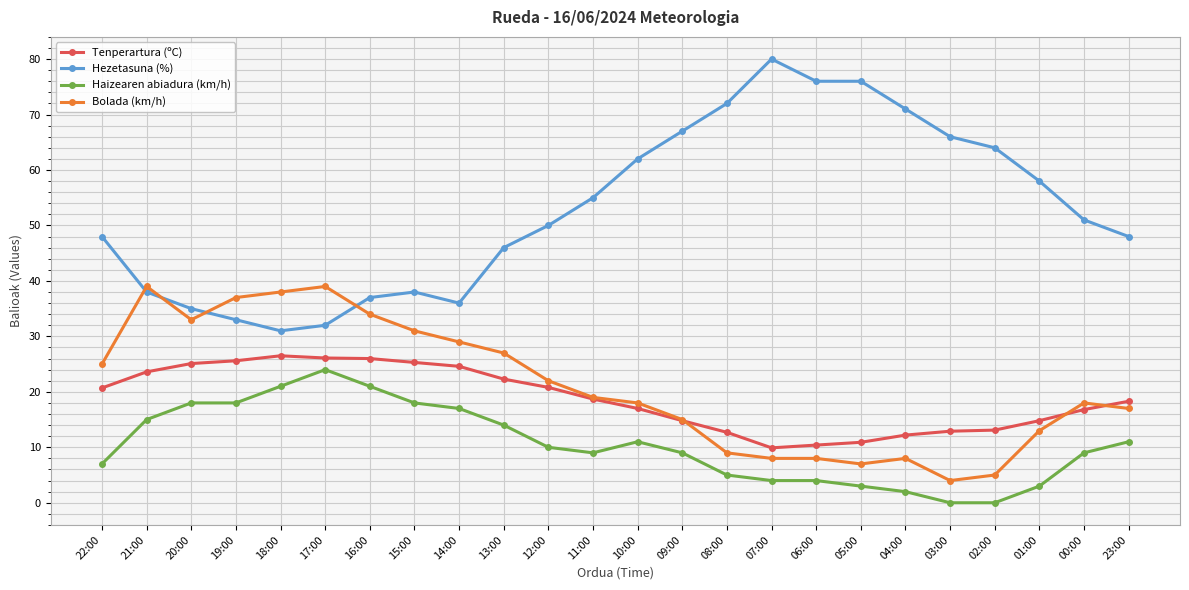

The Hezetasuna (%) series shows 76.0 at 06:00. True or false?

True